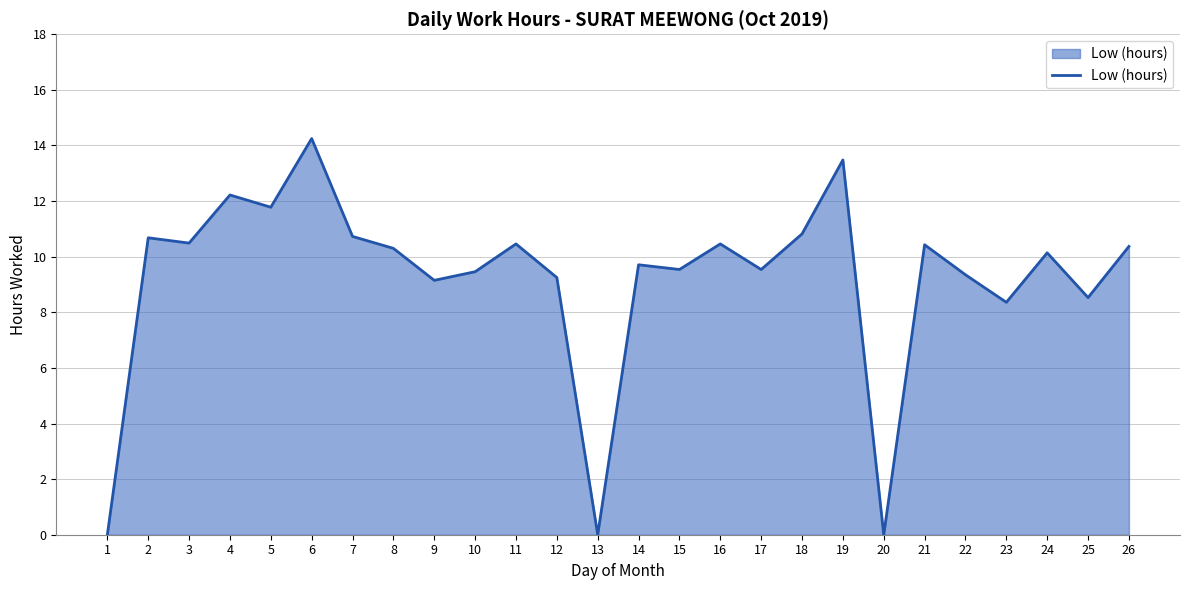

What is the difference between the second highest and minimum values?

13.5